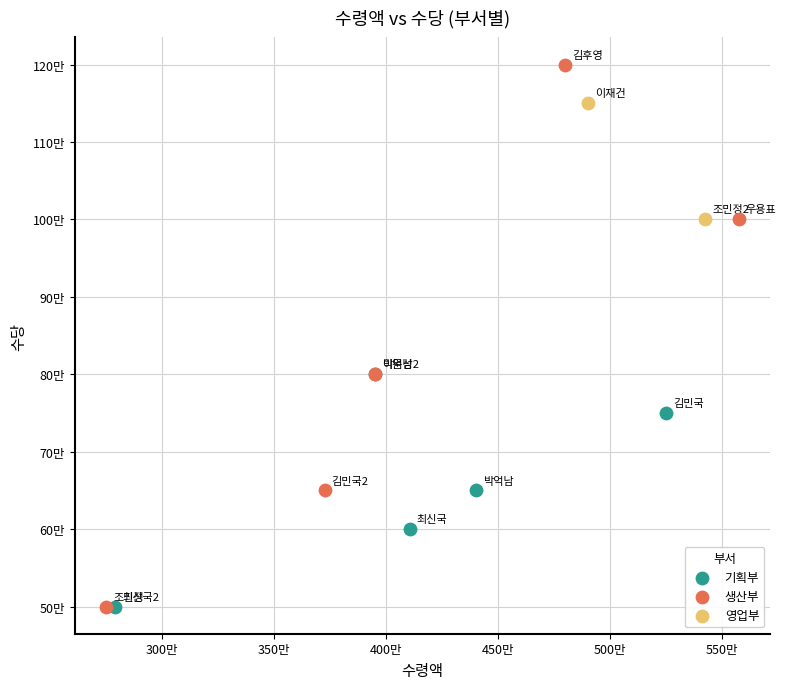

What are all the series names shown in the legend?

기획부, 생산부, 영업부